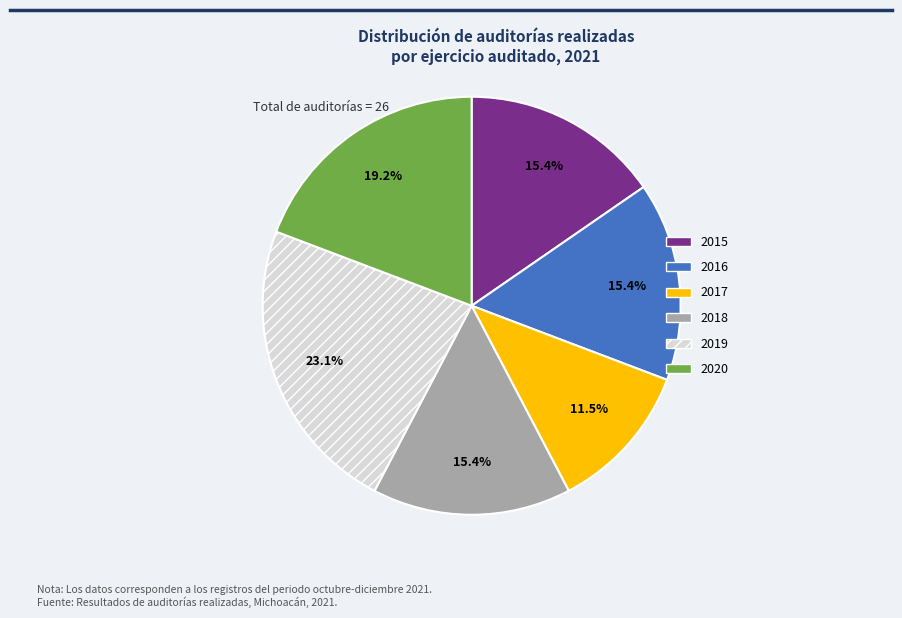

To the nearest percent, what is the average slice percentage?

17%